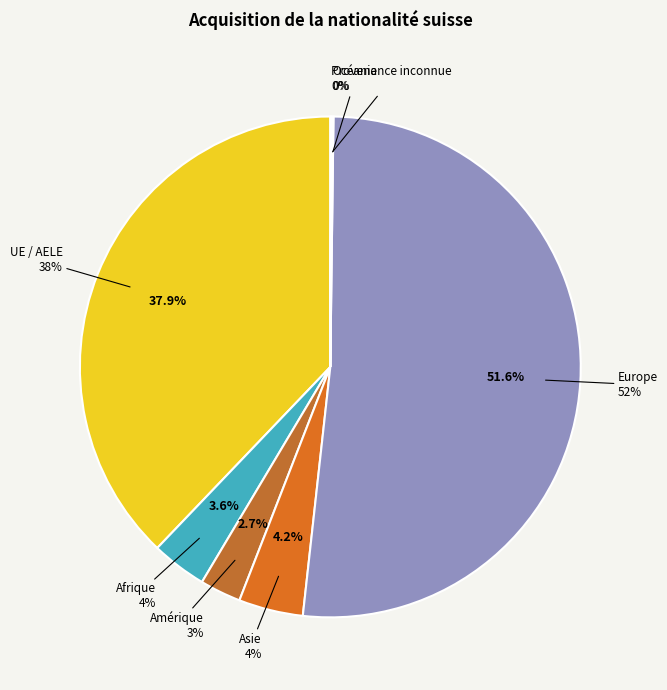

Which category accounts for the majority?

Europe